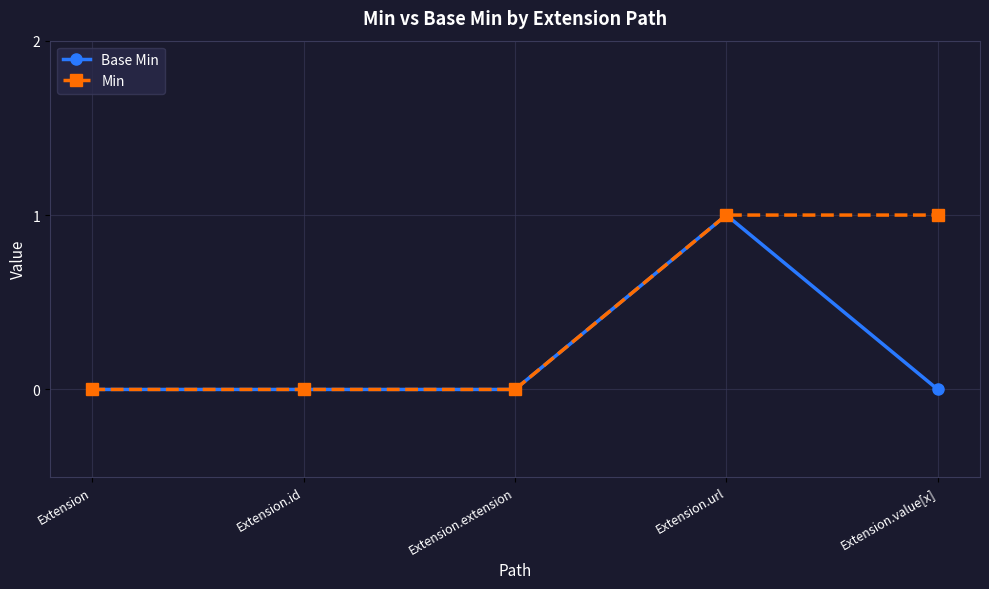

At which category is the sum across all series the highest?

Extension.url